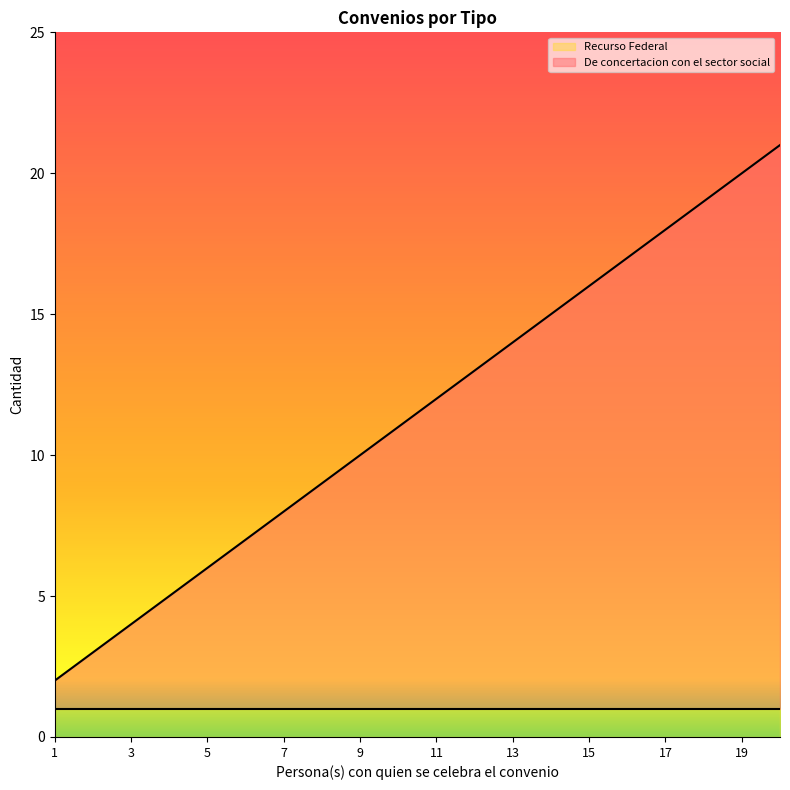

Which category has the highest value across all series?

20